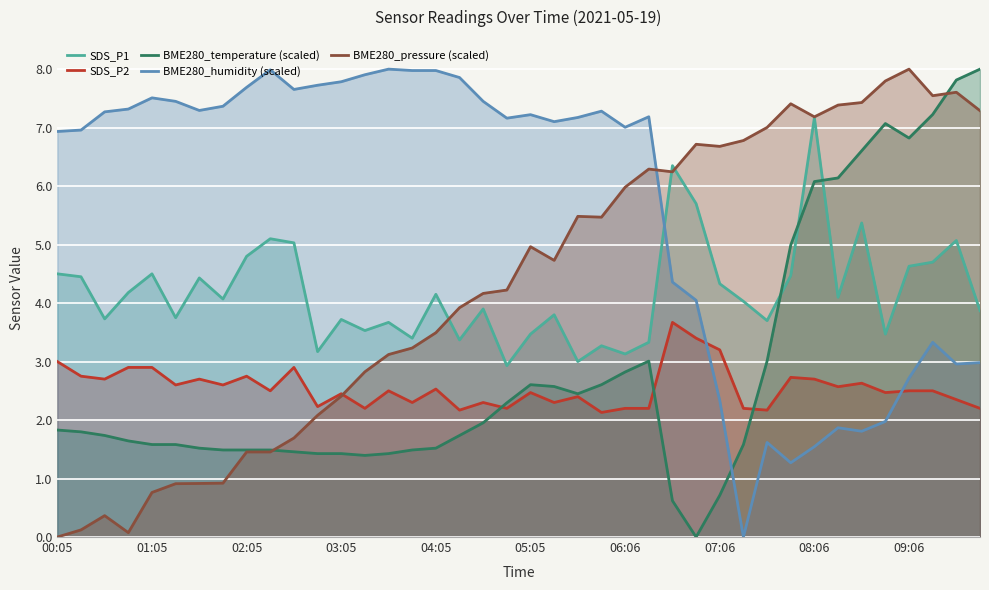

True or false: BME280_temperature (scaled) and SDS_P1 cross at least once.

True